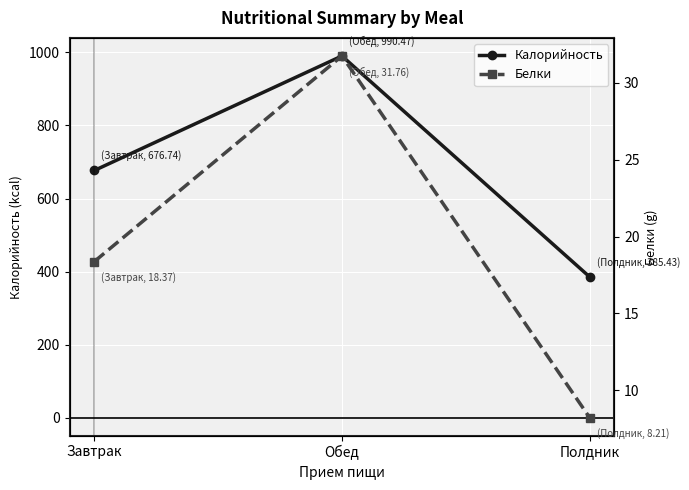

At which category is the sum across all series the highest?

Обед